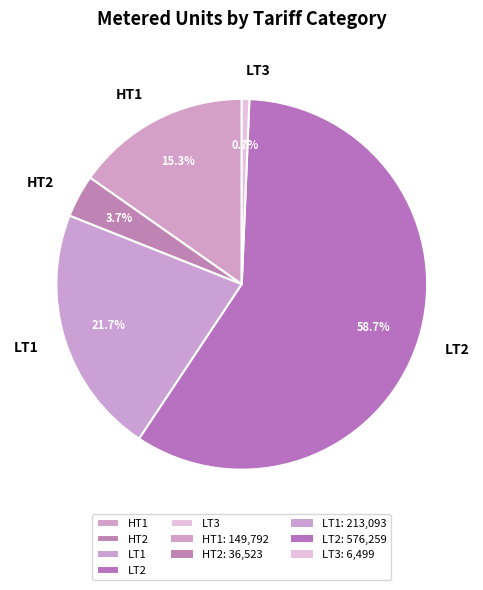

Which category has the smallest portion of the pie?

LT3